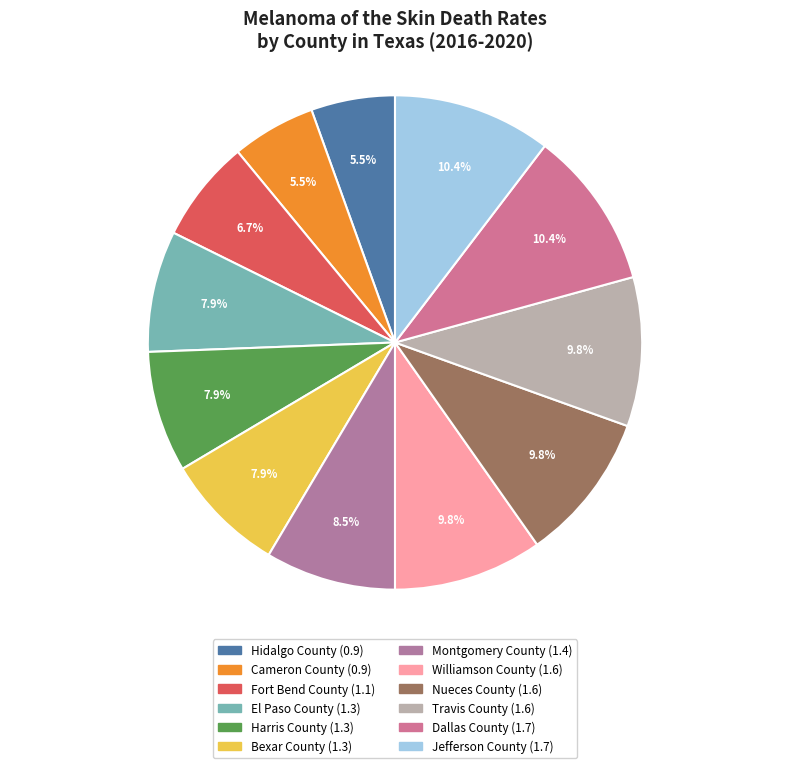

To the nearest percent, what is the difference between the El Paso County and Montgomery County slice percentages?

1%